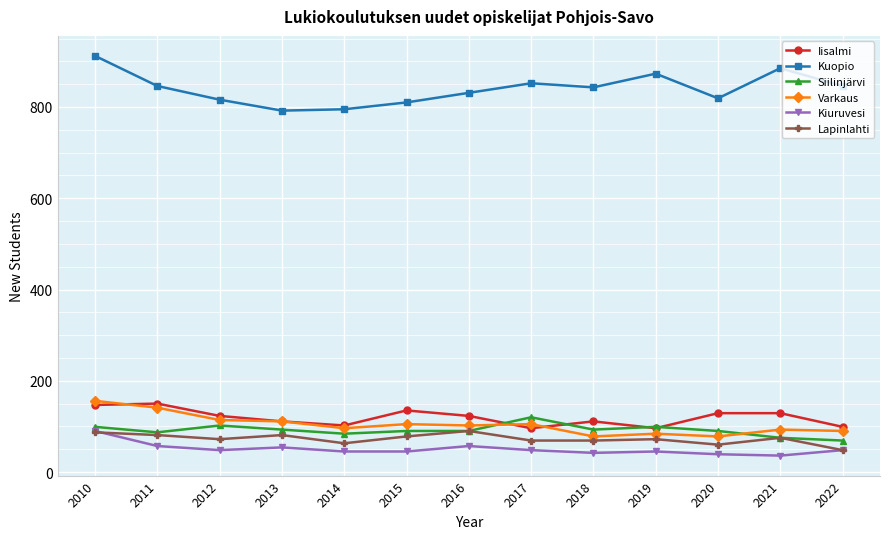

What is the lowest value of the Iisalmi series?

96